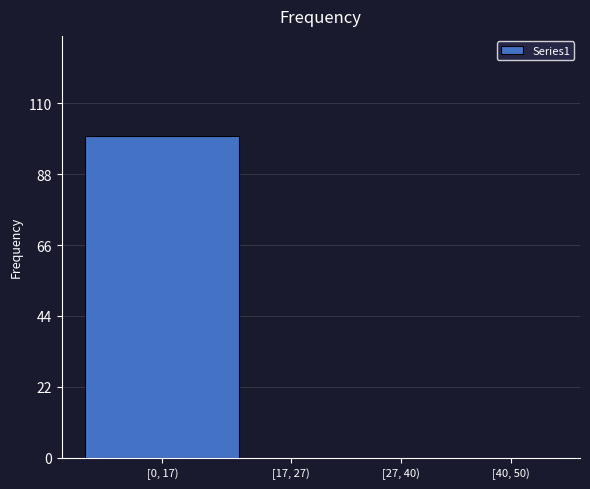

Reading left to right, list all the values displayed in this chart.

[0, 17)=100	[17, 27)=0	[27, 40)=0	[40, 50)=0